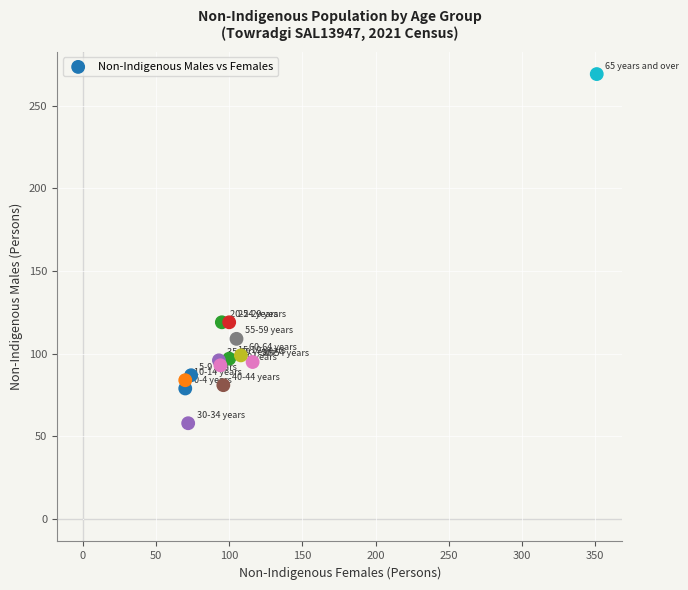

What is the range of X values (max minus min)?

281